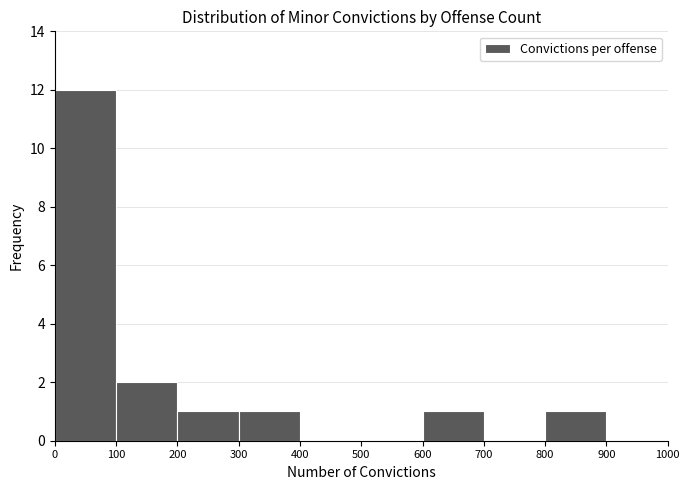

Over which range of the x-axis is the bar tallest?

0 to 100